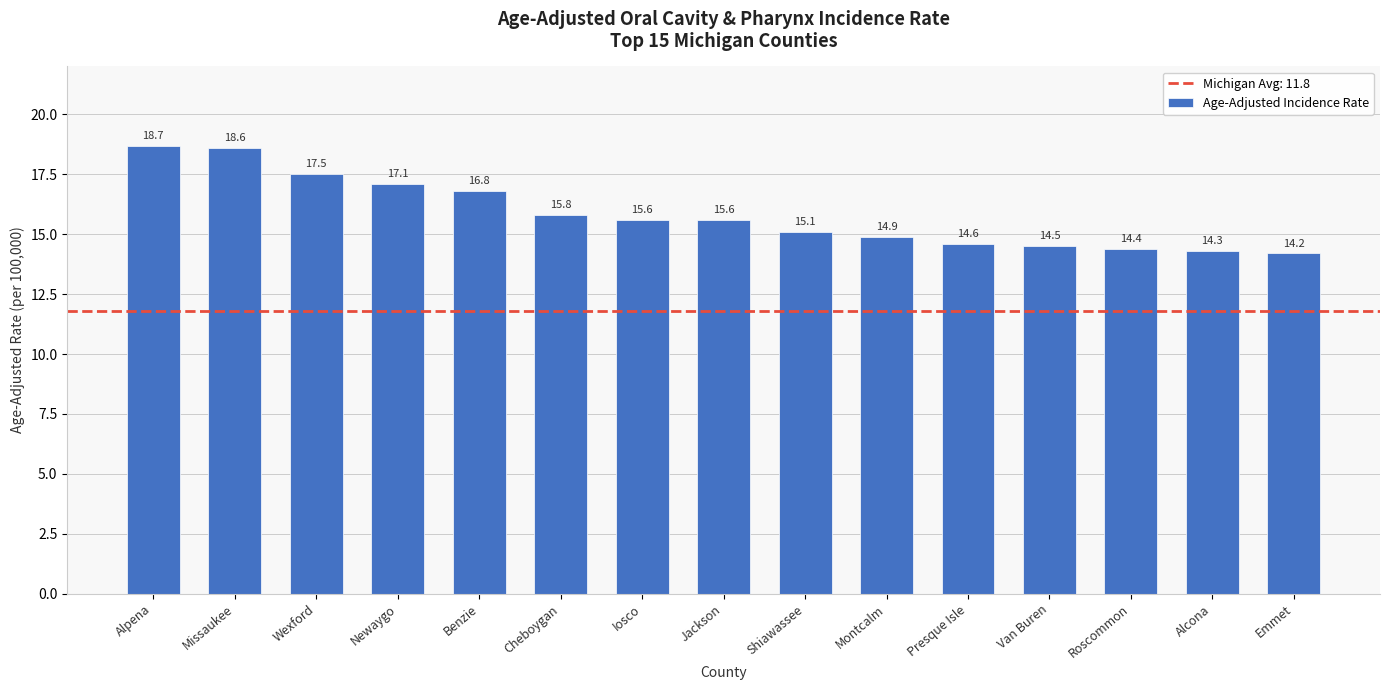

What is the value of the 4th bar from the left?

17.1